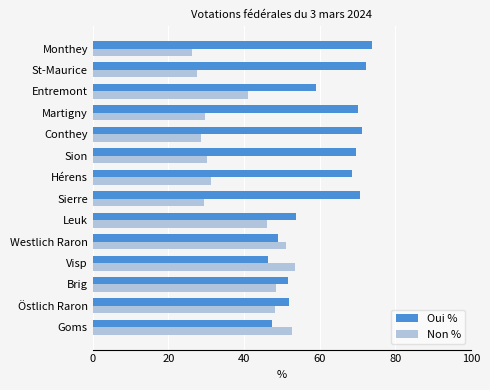

Which series has the largest total across all categories?

Oui %